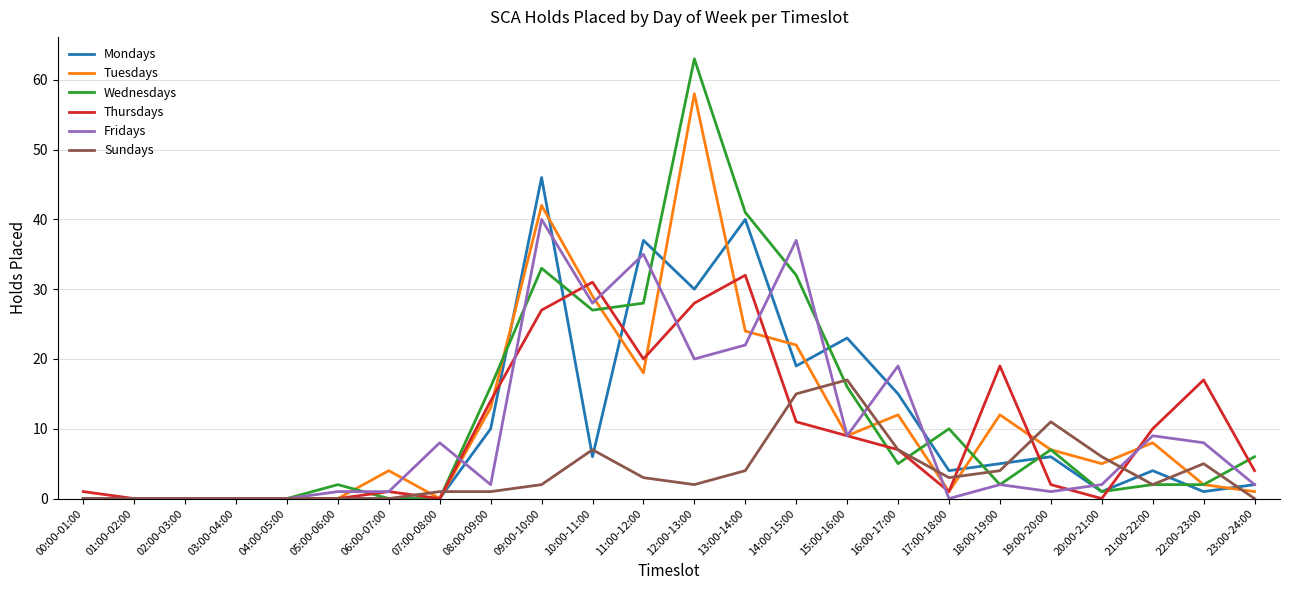

How many values in the Thursdays series are below 7?

12